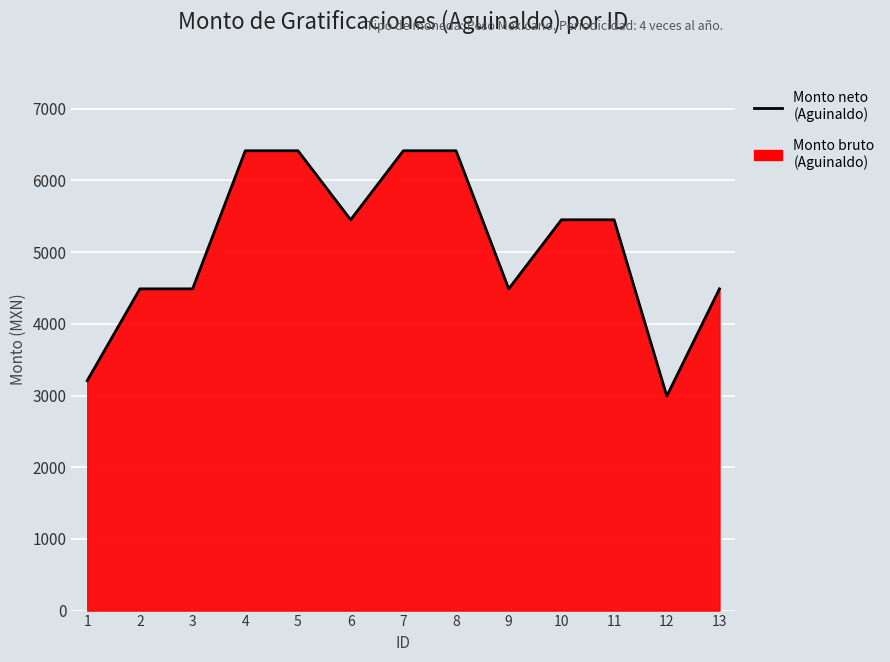

Rank the categories by value from highest to lowest.

4, 5, 7, 8, 6, 10, 11, 2, 3, 9, 13, 1, 12